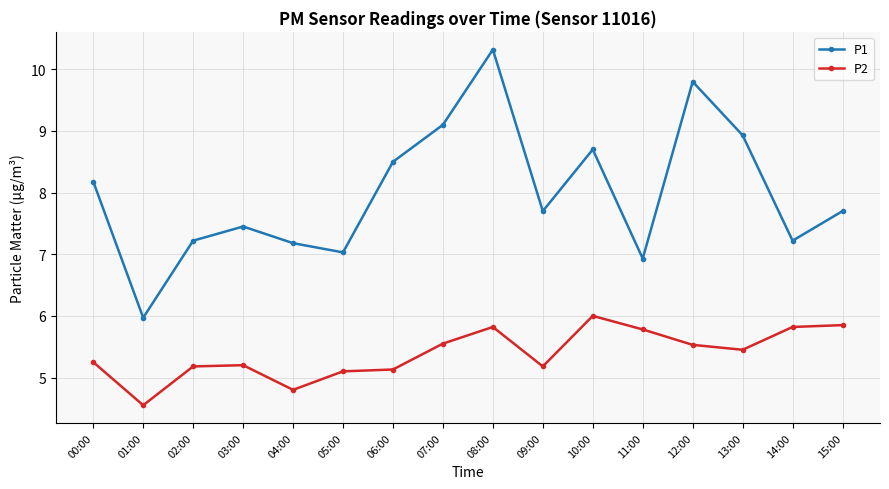

Is this an area chart (filled region under the line)?

No